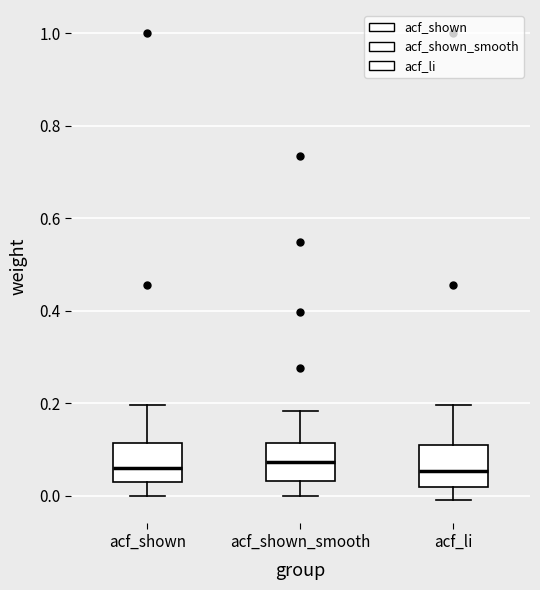

Reading left to right, transcribe this box plot: for each box, give where its median line is, the range the box spans, and where its two whiskers end, as read against the y-axis. The values are not printed on the chart, so give them approximately, as read against the axis.

acf_shown: median 0.06, box 0.04 to 0.12, whiskers 0.00 to 0.20
acf_shown_smooth: median 0.08, box 0.04 to 0.12, whiskers 0.00 to 0.18
acf_li: median 0.06, box 0.02 to 0.12, whiskers 0.00 to 0.20